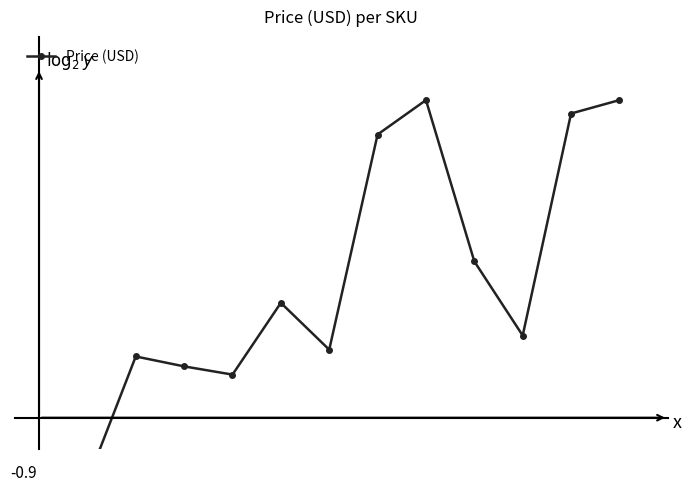

At which label does the data first exceed 1?

5